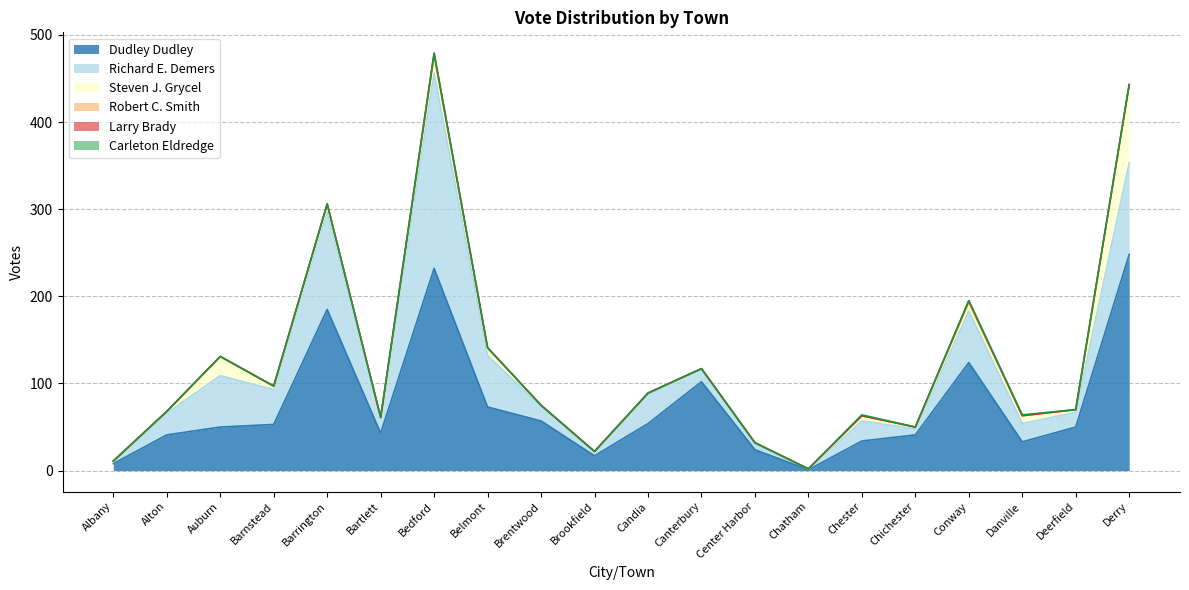

Between Chatham and Canterbury, which is larger?

Canterbury